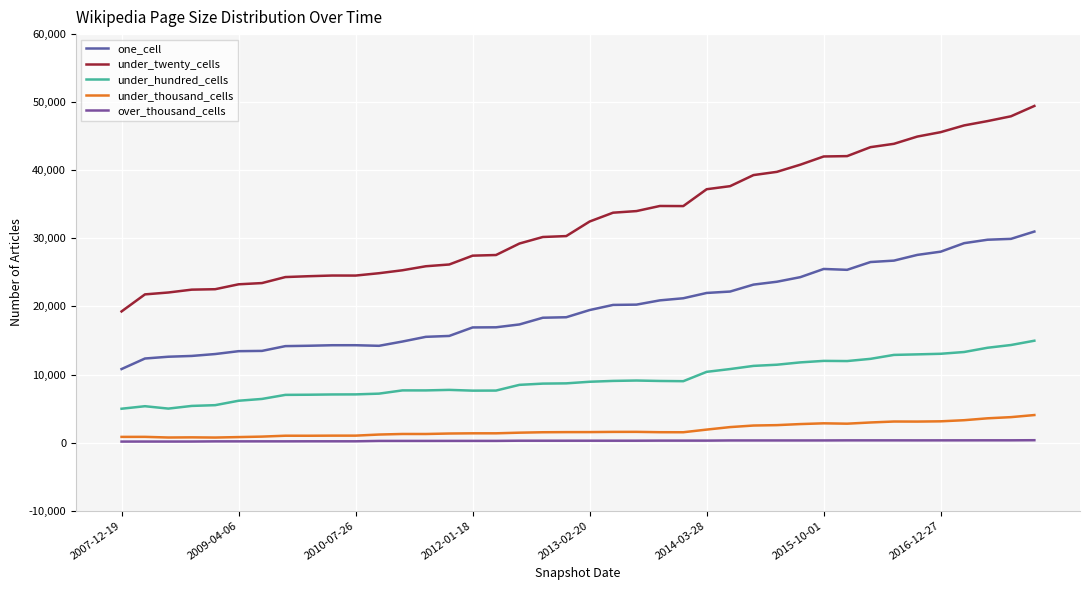

Is this an area chart (filled region under the line)?

No